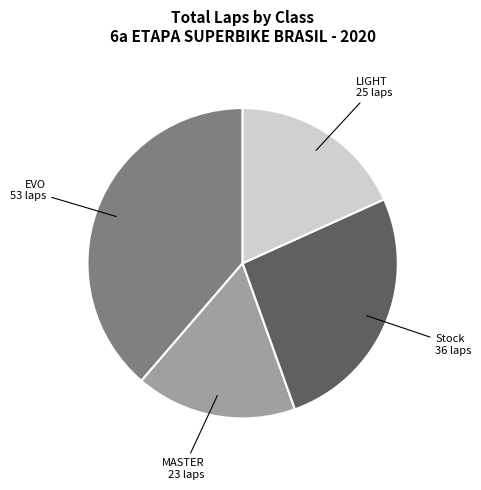

Is there any slice that represents more than half of the pie?

No